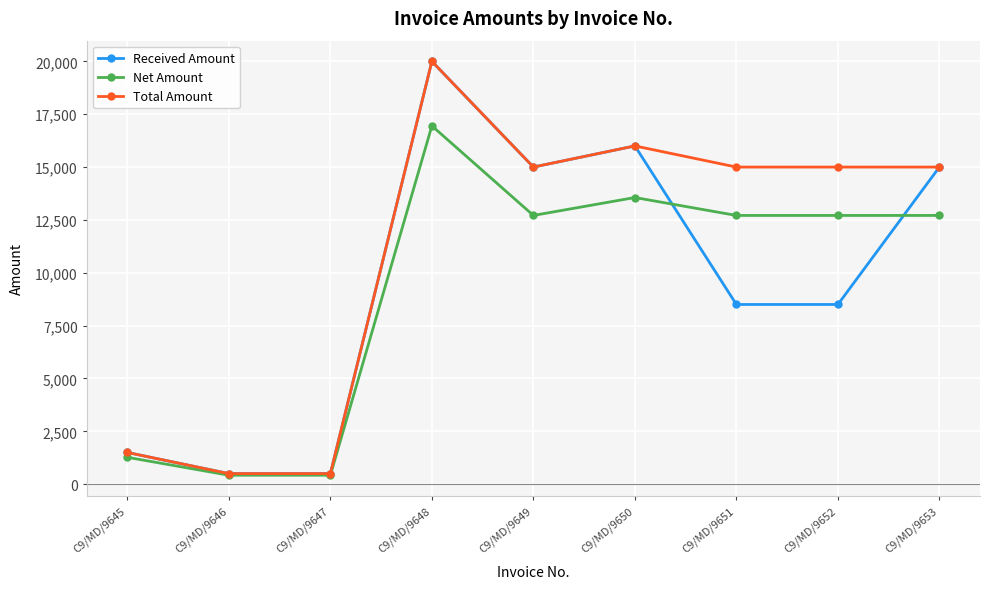

What is the sum of the Total Amount values at C9/MD/9648 and C9/MD/9650?

36000.0